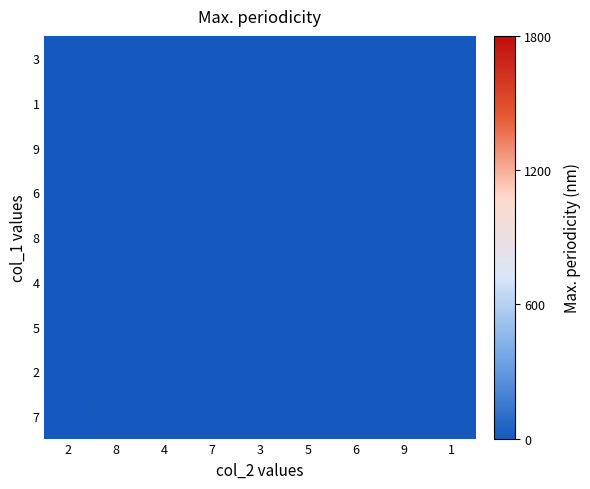

What is the total value across all series at 4?

45.0